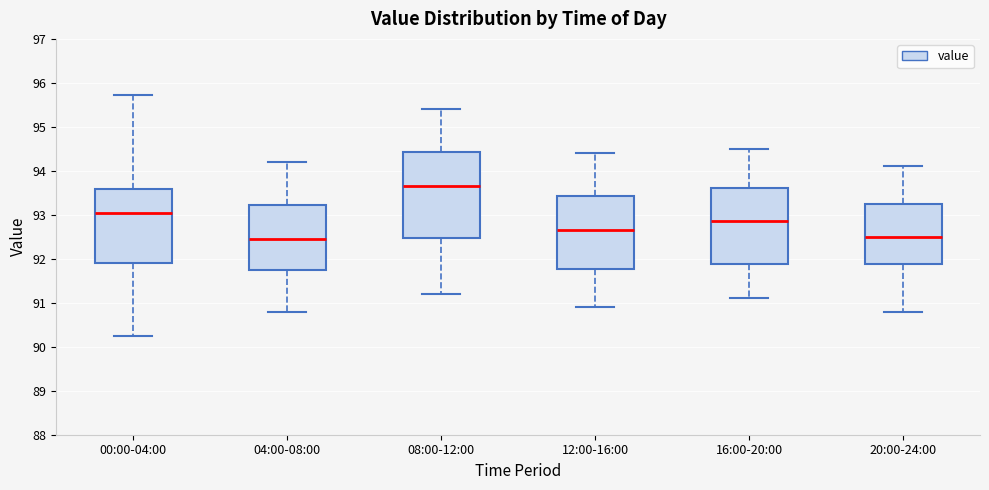

Reading left to right, transcribe this box plot: for each box, give where its median line is, the range the box spans, and where its two whiskers end, as read against the y-axis. The values are not printed on the chart, so give them approximately, as read against the axis.

00:00-04:00: median 93.0, box 91.9 to 93.6, whiskers 90.2 to 95.7
04:00-08:00: median 92.5, box 91.8 to 93.2, whiskers 90.8 to 94.2
08:00-12:00: median 93.7, box 92.5 to 94.4, whiskers 91.2 to 95.4
12:00-16:00: median 92.7, box 91.8 to 93.4, whiskers 90.9 to 94.4
16:00-20:00: median 92.9, box 91.9 to 93.6, whiskers 91.1 to 94.5
20:00-24:00: median 92.5, box 91.9 to 93.3, whiskers 90.8 to 94.1